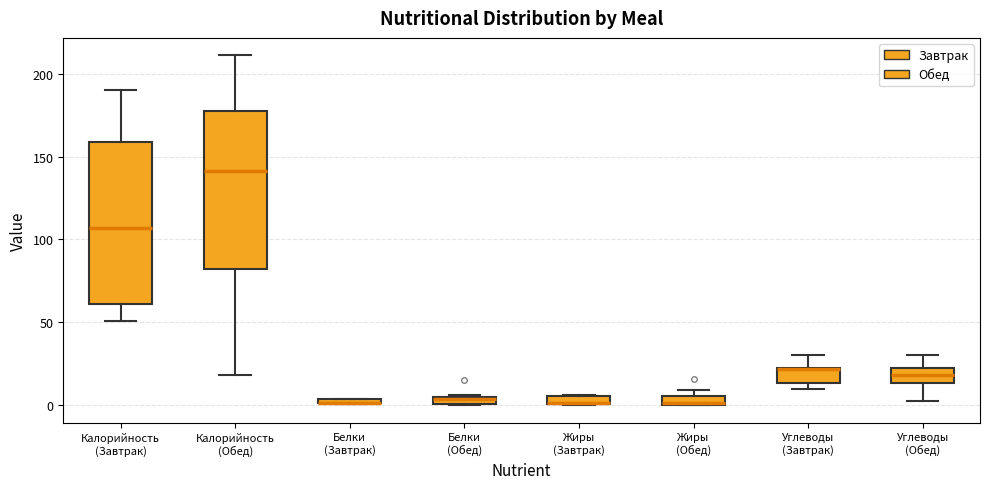

Where does the median line of the box for Калорийность (Завтрак) sit on the y-axis? The values are not printed on the chart, so give them approximately, as read against the axis.

105